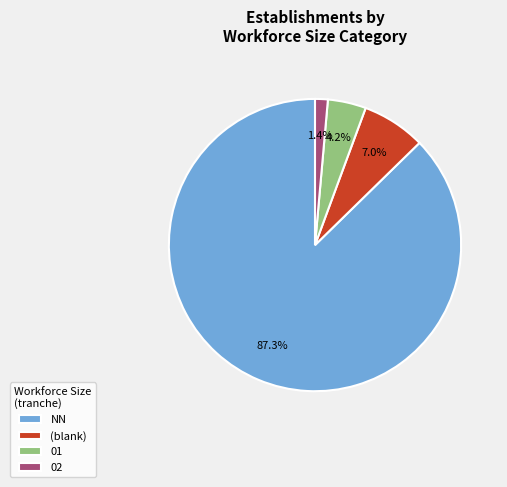

How many slices are in this pie chart?

4